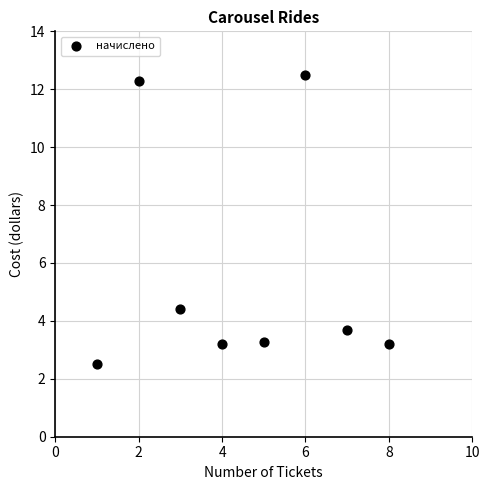

What is the average X value?

4.5